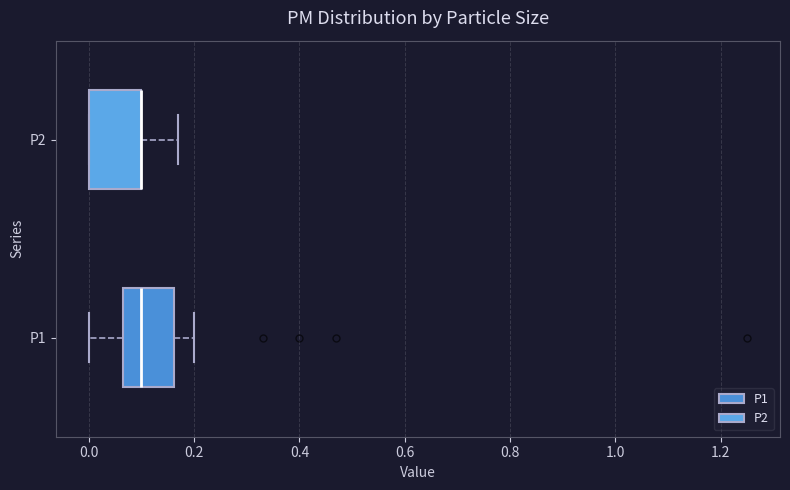

Reading bottom to top, read every box against the x-axis: the position of its median line, the range the box covers, and the ends of its whiskers. The values are not printed on the chart, so give them approximately, as read against the axis.

P1: median 0.10, box 0.06 to 0.16, whiskers 0.00 to 0.20
P2: median 0.10 (drawn on the box's right edge), box 0.00 to 0.10, whiskers 0.00 to 0.18